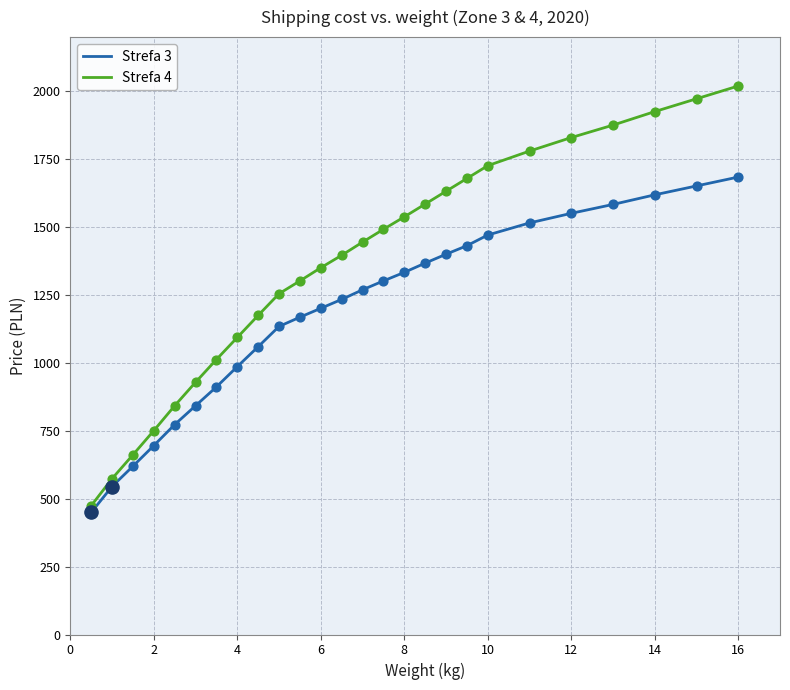

Which series has the widest spread of values?

Strefa 4